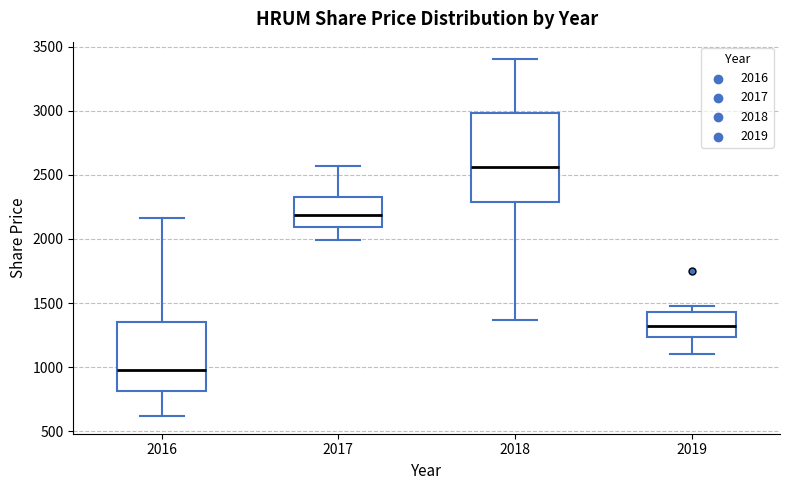

Where is the lower edge of the box at x = 2019 on the y-axis? The values are not printed on the chart, so give them approximately, as read against the axis.

1250